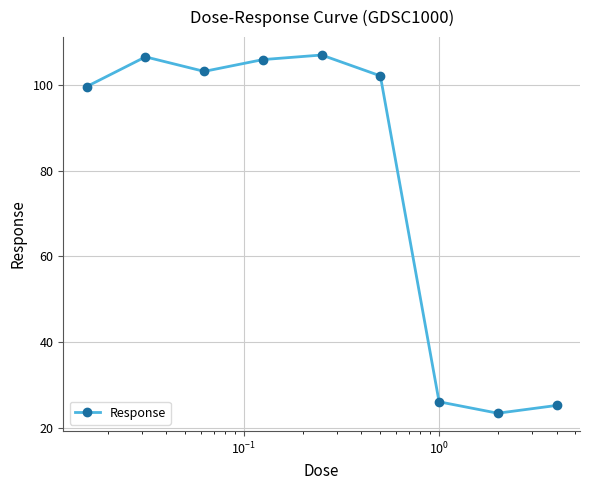

What is the value of the 4th point from the left?

106.0